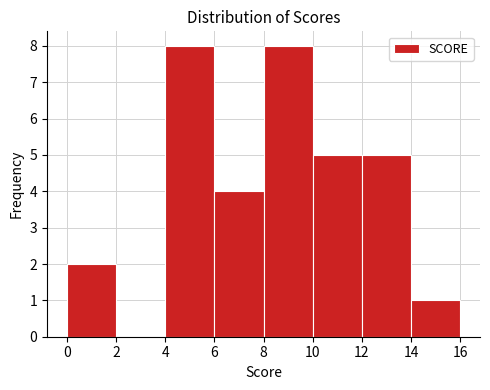

Reading left to right, transcribe this chart: for each bar, give the range it covers on the x-axis and its height. The values are not printed on the chart, so give them approximately, as read against the axis.

0 to 2: 2
2 to 4: 0
4 to 6: 8
6 to 8: 4
8 to 10: 8
10 to 12: 5
12 to 14: 5
14 to 16: 1